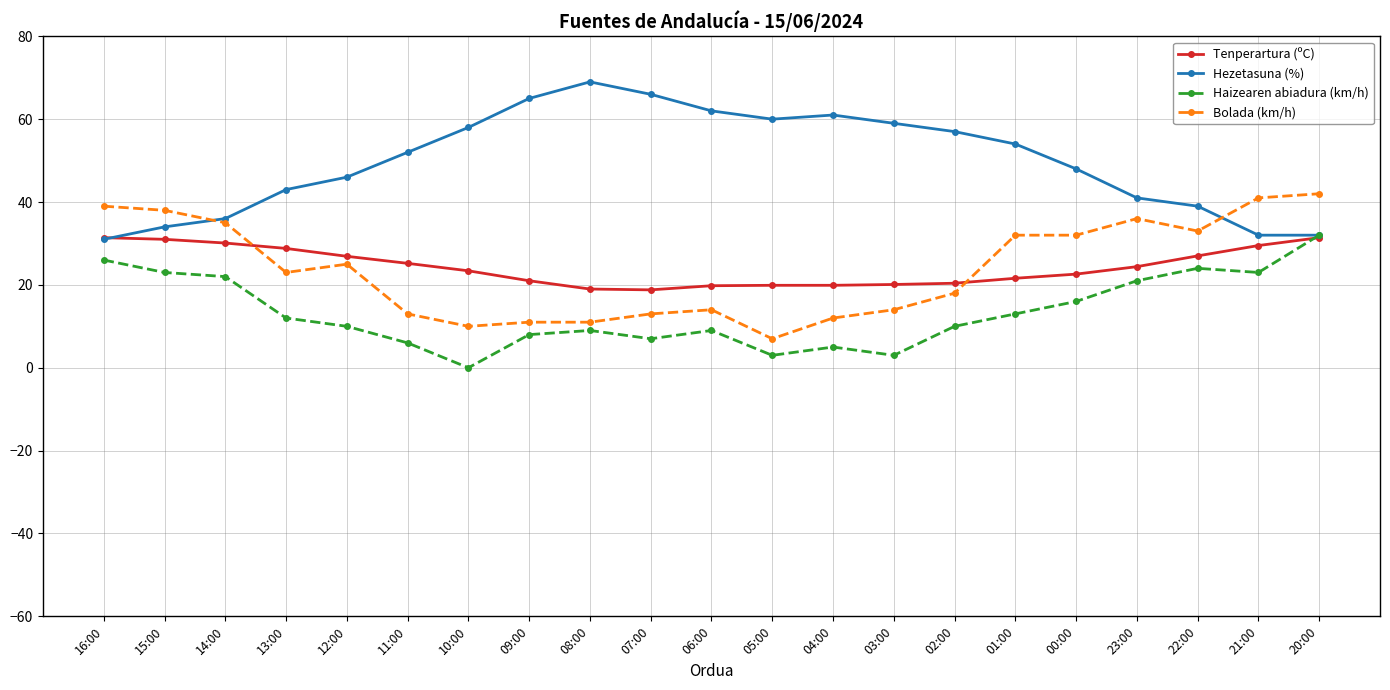

What is the total value across all series at 04:00?

97.9